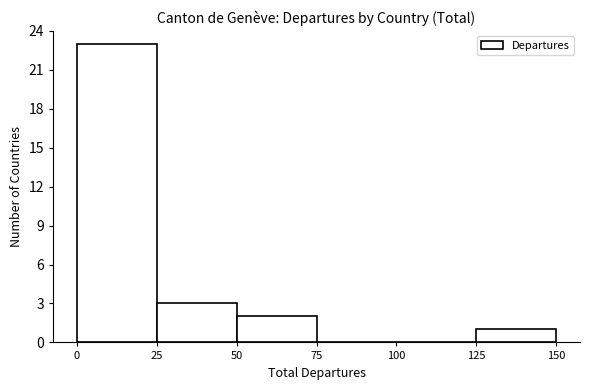

Reading left to right, transcribe this chart: for each bar, give the range it covers on the x-axis and its height. The values are not printed on the chart, so give them approximately, as read against the axis.

0 to 25: 23
25 to 50: 3
50 to 75: 2
75 to 100: 0
100 to 125: 0
125 to 150: 1